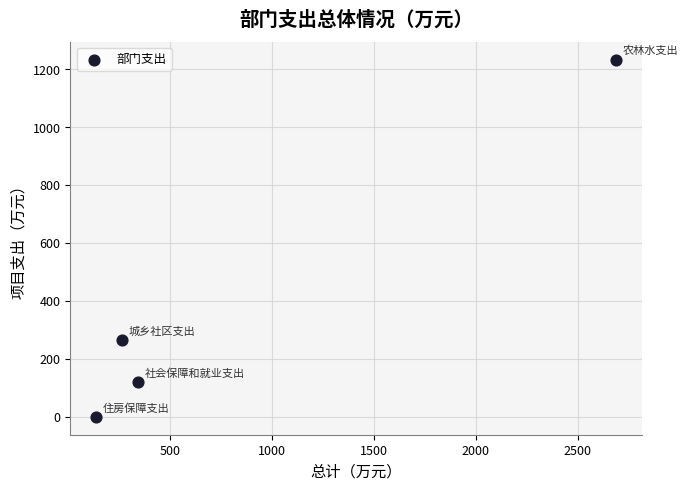

What Y value in the scatter plot is closest to 616?

263.8